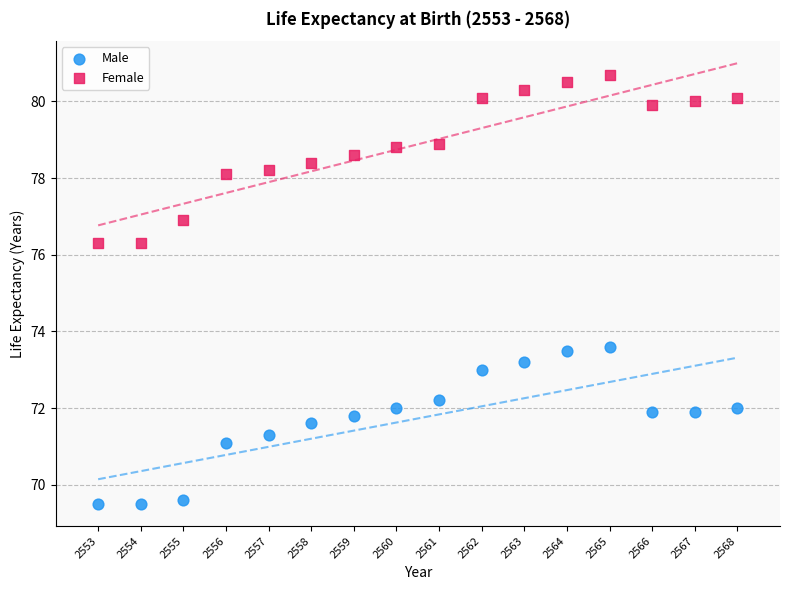

Which series contains the lowest Y value?

Male